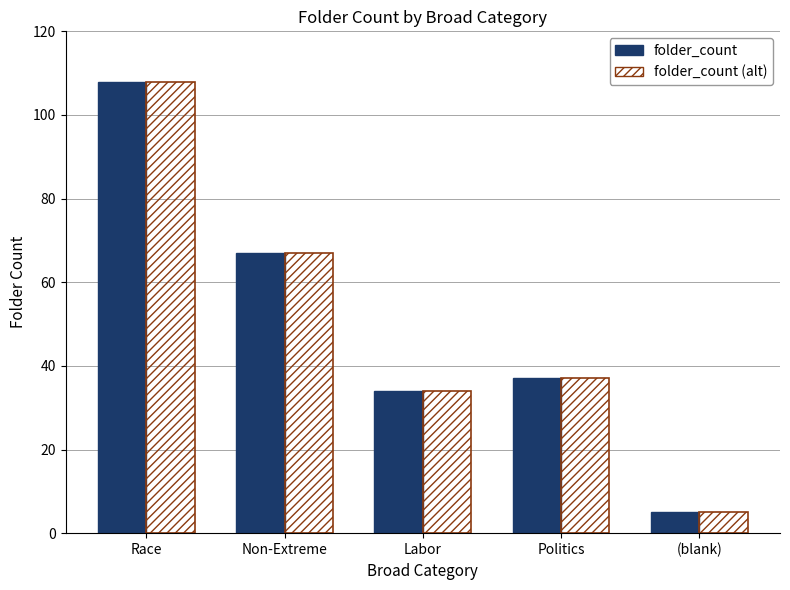

What is the label of the 3rd bar from the left?

Labor